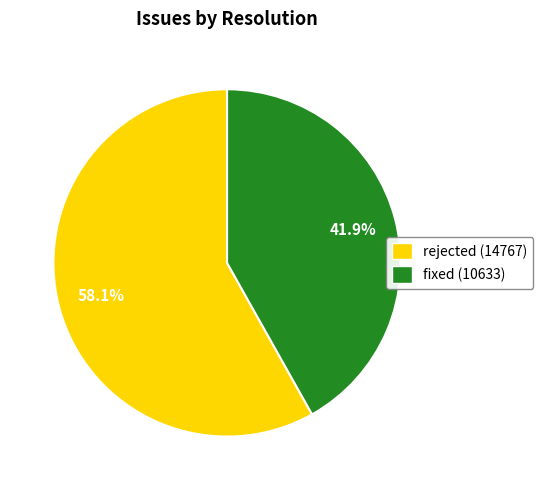

What is the majority slice?

rejected (14767)